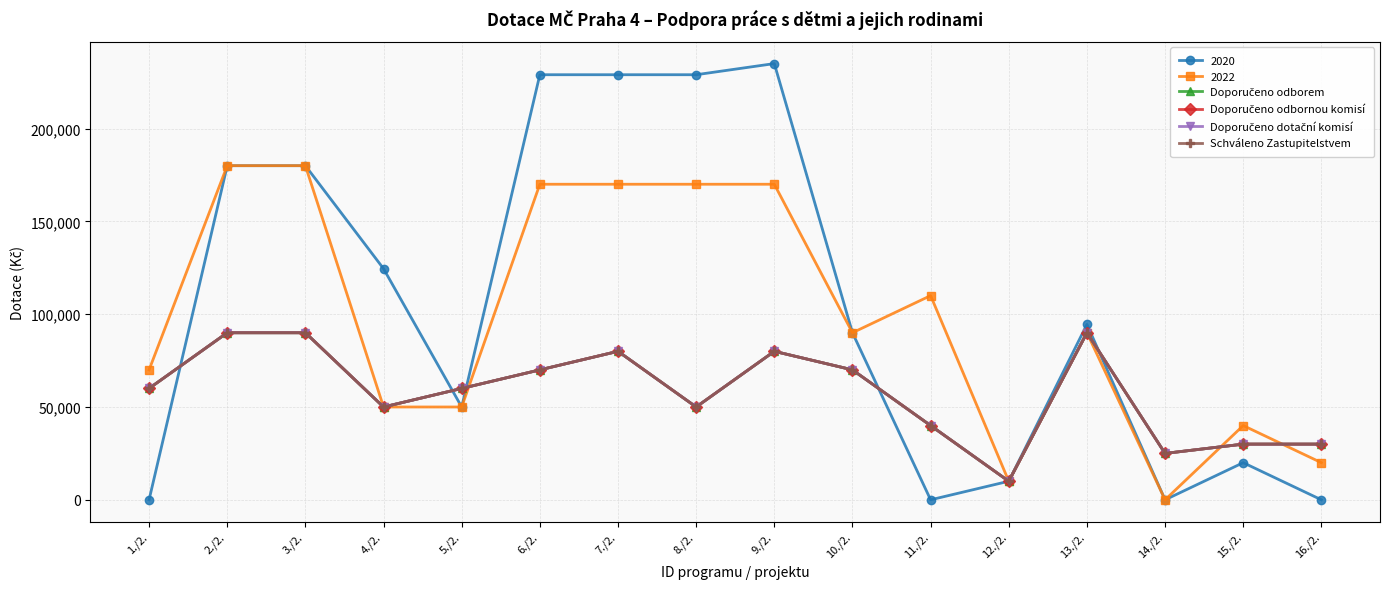

True or false: Doporučeno odbornou komisí has a value of 50000 at 4./2..

True